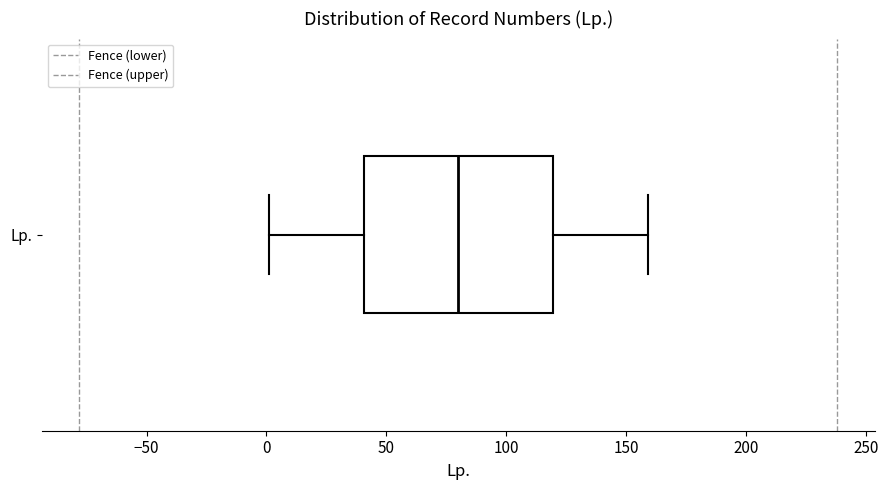

Read this box plot against the x-axis: the position of the median line, the range covered by the box, and the ends of both whiskers. The values are not printed on the chart, so give them approximately, as read against the axis.

median 80, box 40 to 120, whiskers 0 to 160